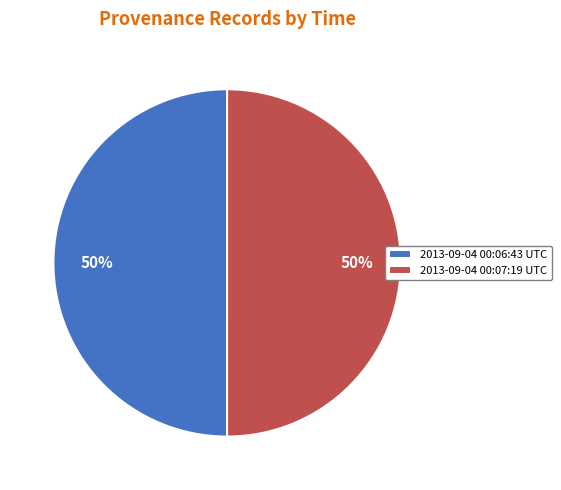

How many slices are in this pie chart?

2